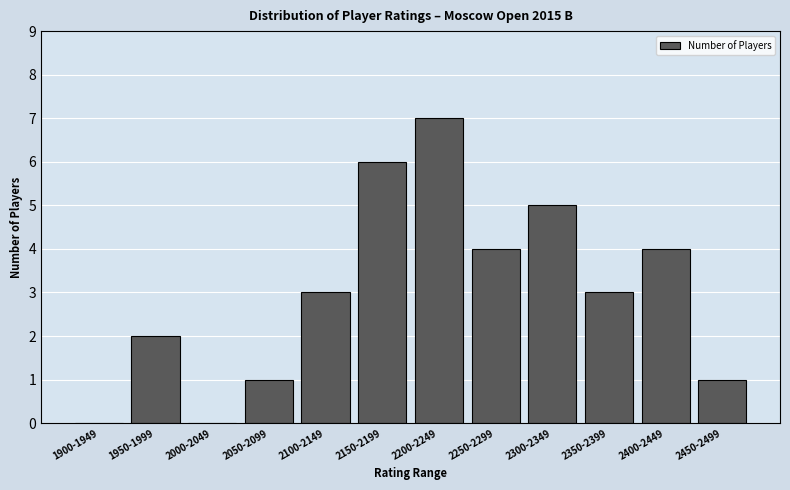

Reading left to right, extract all data points from this chart.

1900-1949=0	1950-1999=2	2000-2049=0	2050-2099=1	2100-2149=3	2150-2199=6	2200-2249=7	2250-2299=4	2300-2349=5	2350-2399=3	2400-2449=4	2450-2499=1